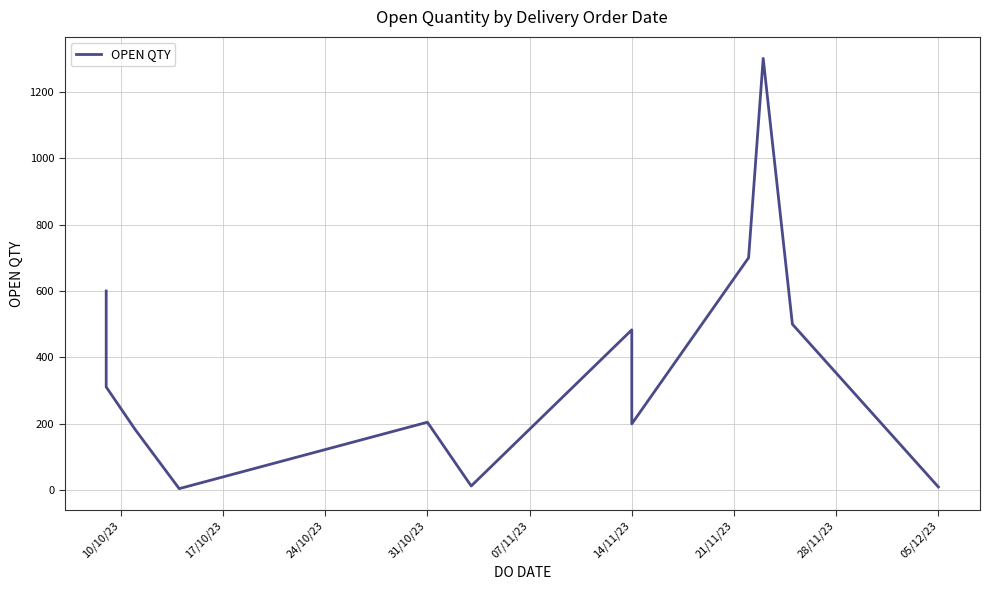

What is the change in value from 14/11/23 to 05/12/23?

-190